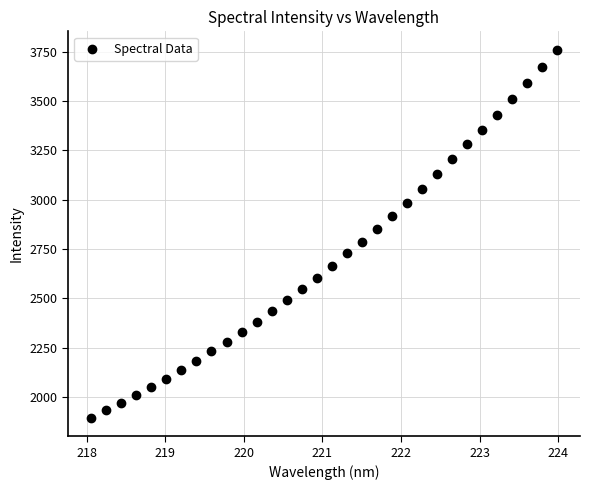

What is the range of X values (max minus min)?

5.9